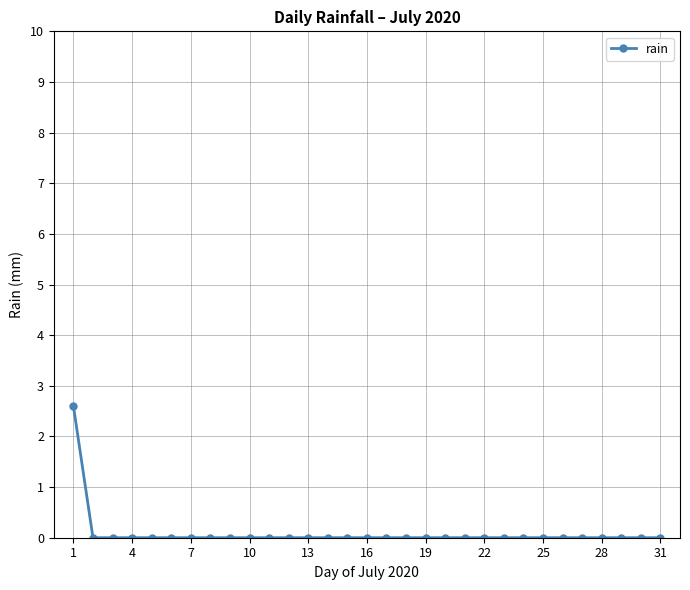

What is the maximum value shown in the chart?

2.6